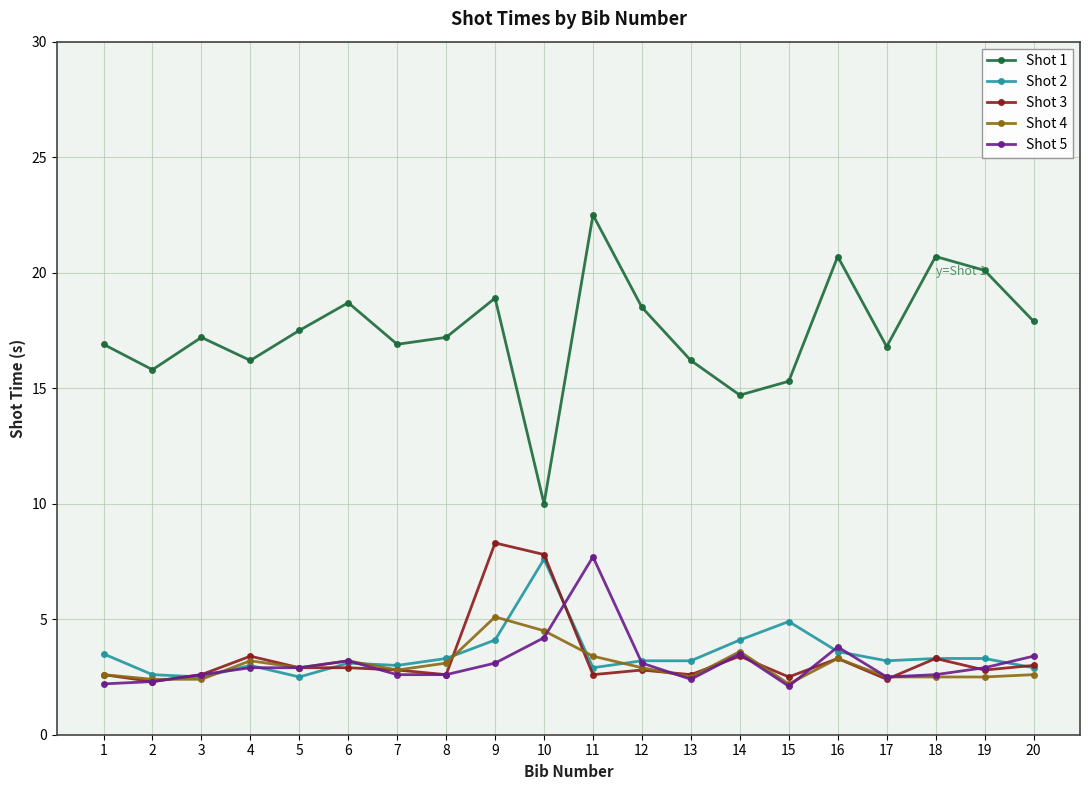

Which category has the highest value across all series?

11